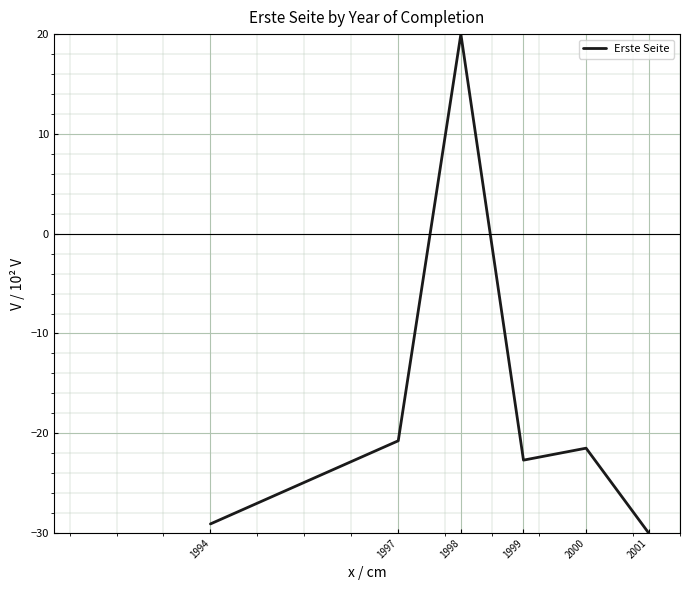

Rank the categories by value from highest to lowest.

1998, 1997, 2000, 1999, 1994, 2001